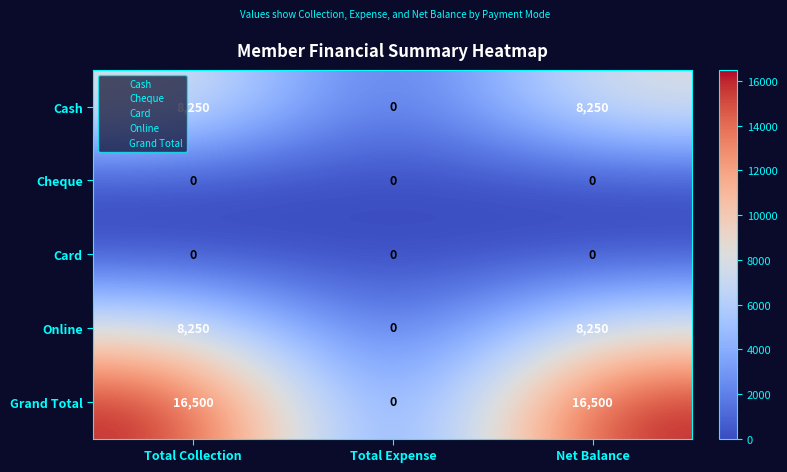

How many distinct data groups are displayed?

5